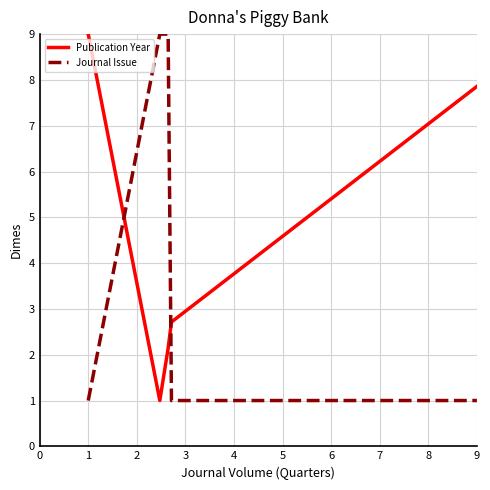

What is the highest value of the Publication Year series?

9.0